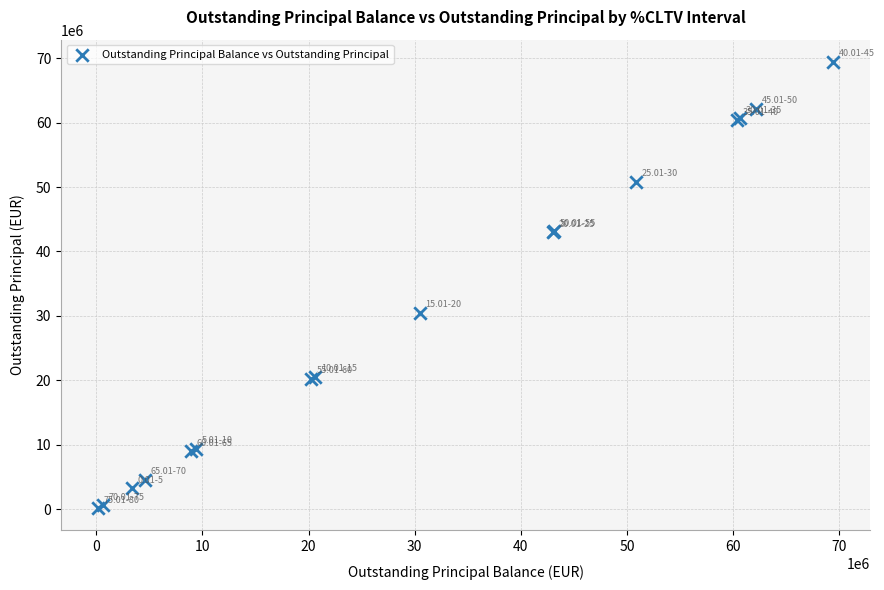

What Y value in the scatter plot is closest to 34778384?

30447202.0